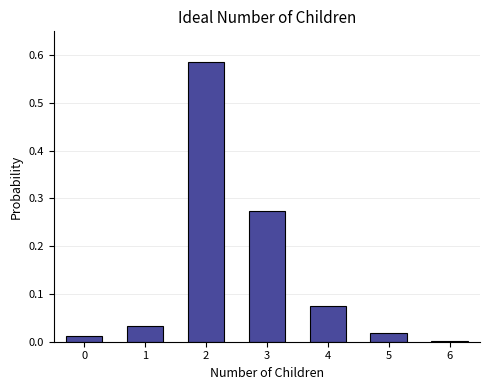

Between 3 and 5, which is larger?

3